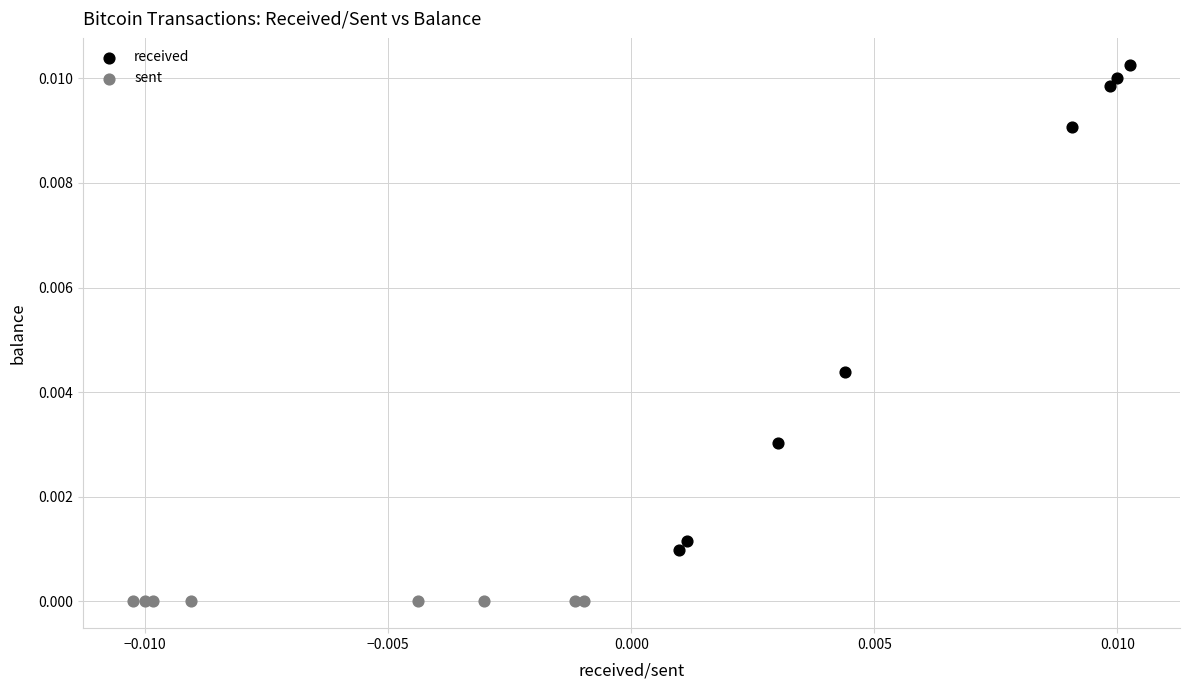

Which series contains the lowest Y value?

sent